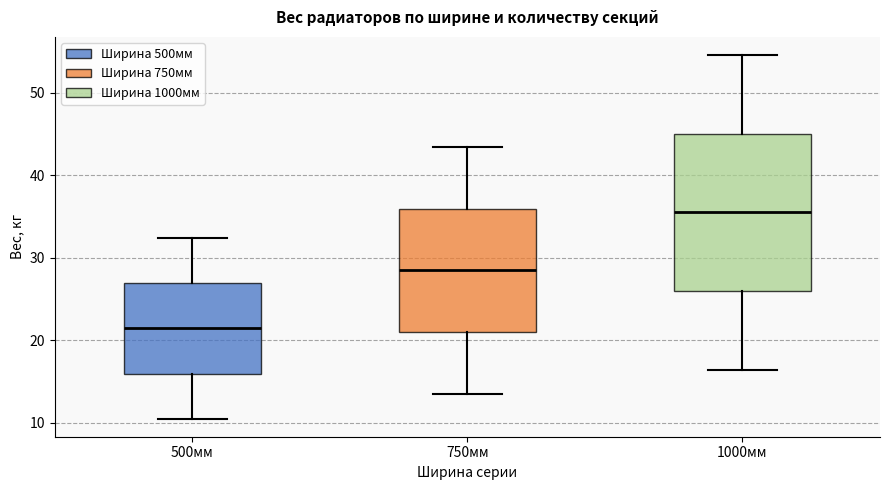

Reading left to right, transcribe this box plot: for each box, give where its median line is, the range the box spans, and where its two whiskers end, as read against the y-axis. The values are not printed on the chart, so give them approximately, as read against the axis.

500мм: median 21, box 16 to 27, whiskers 11 to 32
750мм: median 28, box 21 to 36, whiskers 13 to 43
1000мм: median 36, box 26 to 45, whiskers 16 to 55